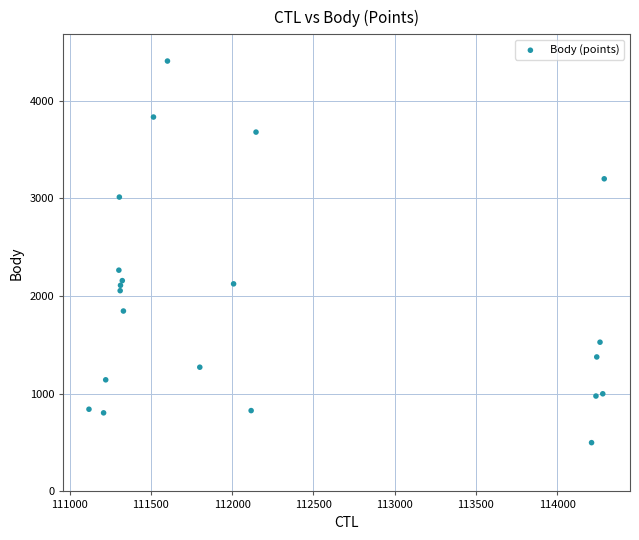

What Y value in the scatter plot is closest to 2451?

2264